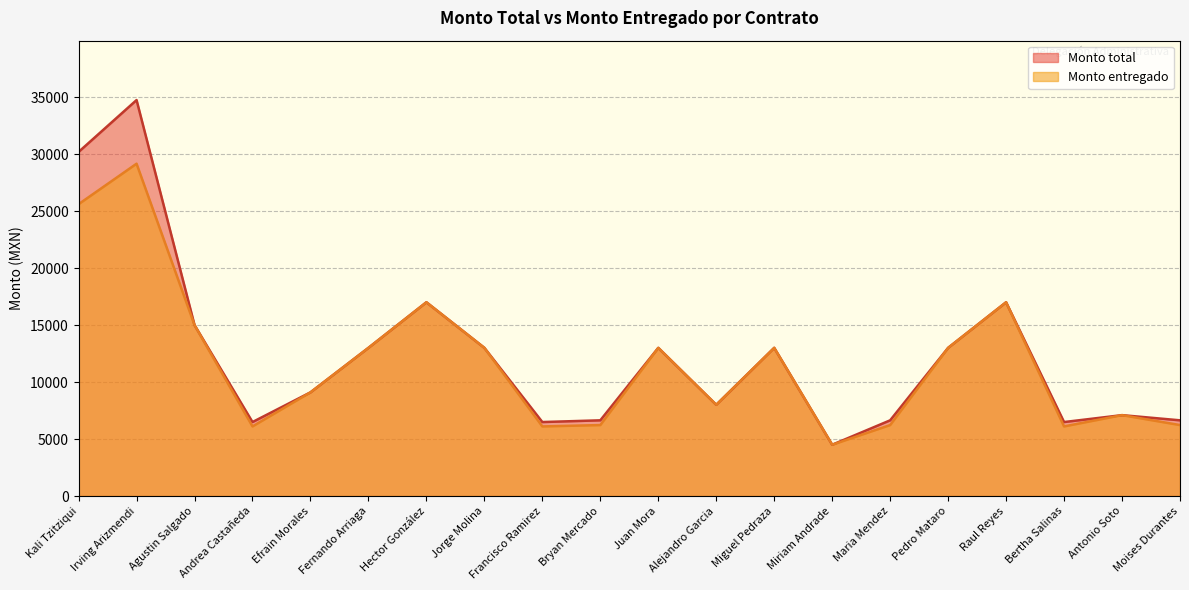

Which has a higher value, Fernando Arriaga or Juan Mora?

Fernando Arriaga